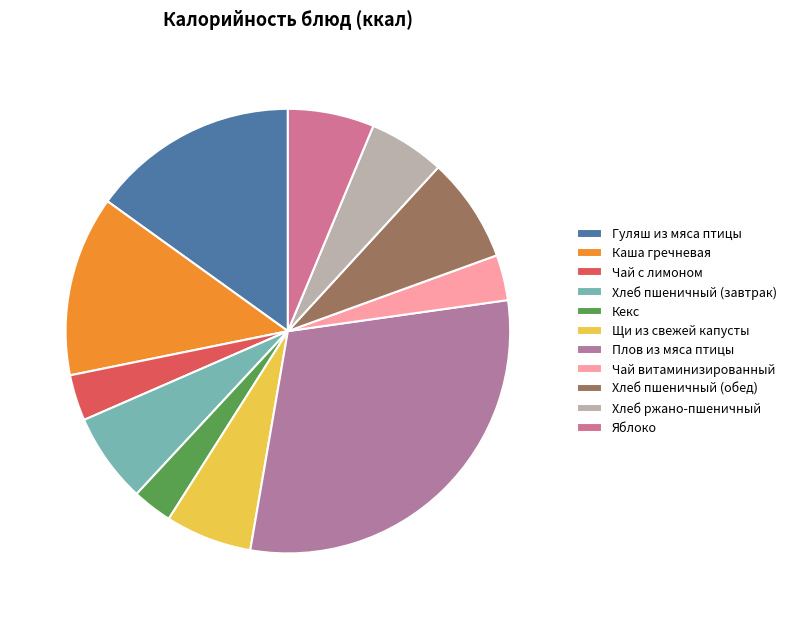

True or false: Гуляш из мяса птицы accounts for 20% of the total.

False